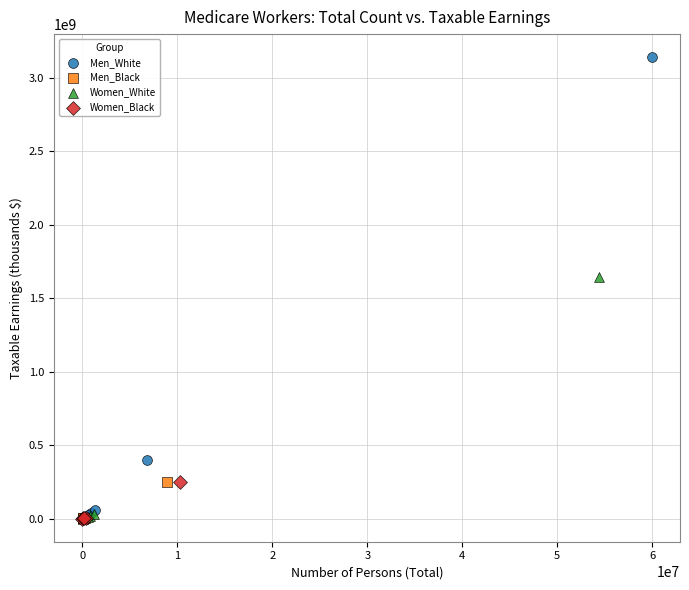

Which series reaches the maximum Y coordinate?

Men_White